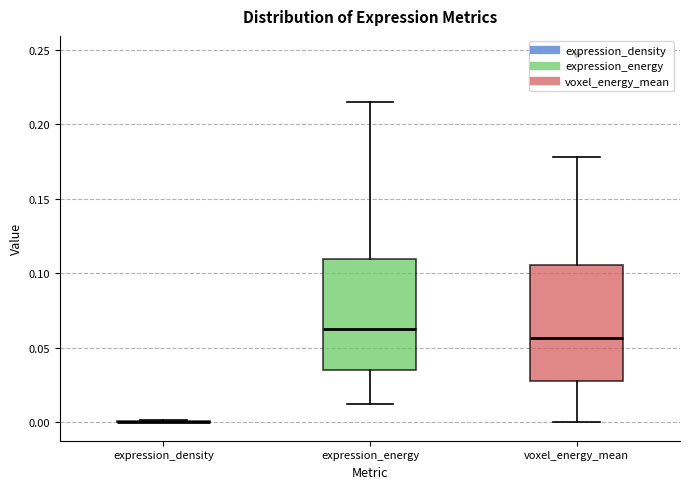

Reading left to right, read every box against the y-axis: the position of its median line, the range the box covers, and the ends of its whiskers. The values are not printed on the chart, so give them approximately, as read against the axis.

expression_density: box collapsed to a line at 0.000, whiskers 0.000 to 0.000
expression_energy: median 0.065, box 0.035 to 0.110, whiskers 0.010 to 0.215
voxel_energy_mean: median 0.055, box 0.030 to 0.105, whiskers 0.000 to 0.180